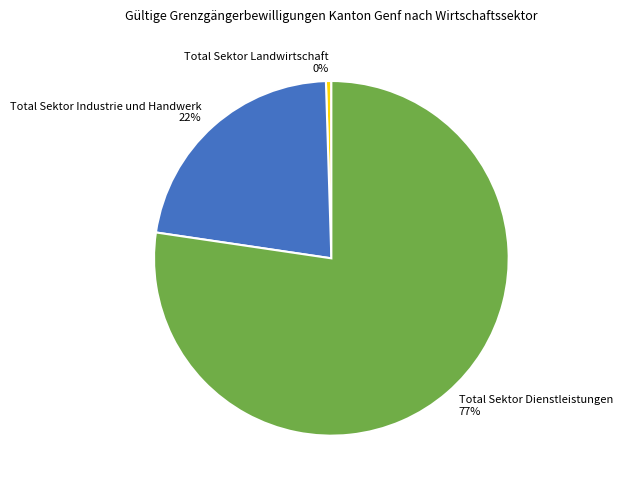

Approximately how many times larger is the value at Total Sektor Dienstleistungen compared to Total Sektor Industrie und Handwerk?

3.5